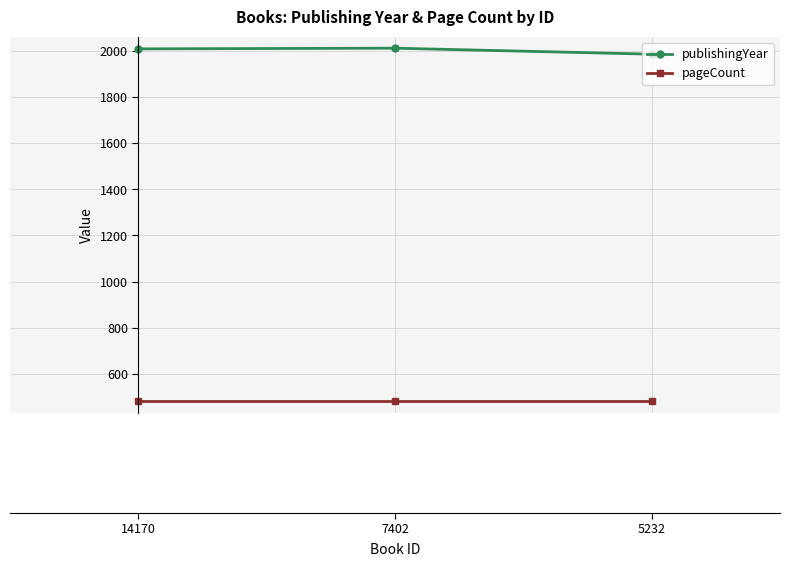

What is the value of the pageCount point at the 2nd from the left?

482